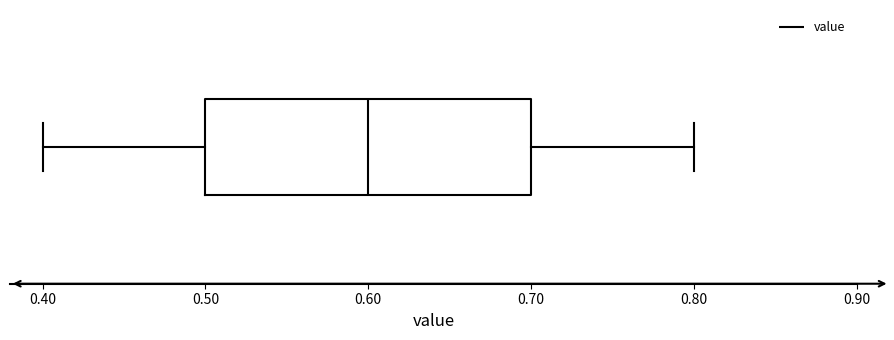

Read this box plot against the x-axis: the position of the median line, the range covered by the box, and the ends of both whiskers. The values are not printed on the chart, so give them approximately, as read against the axis.

median 0.6, box 0.5 to 0.7, whiskers 0.4 to 0.8